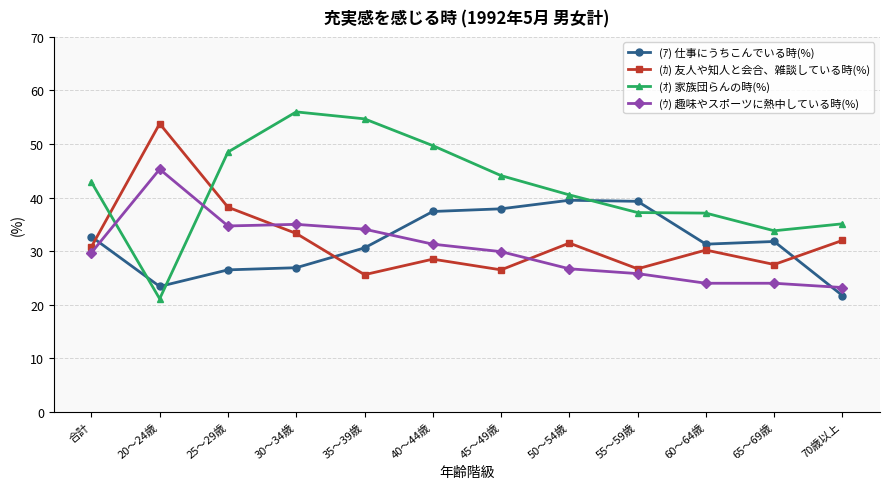

What is the sum of the (ｵ) 家族団らんの時(%) values at 35～39歳 and 合計?

97.6